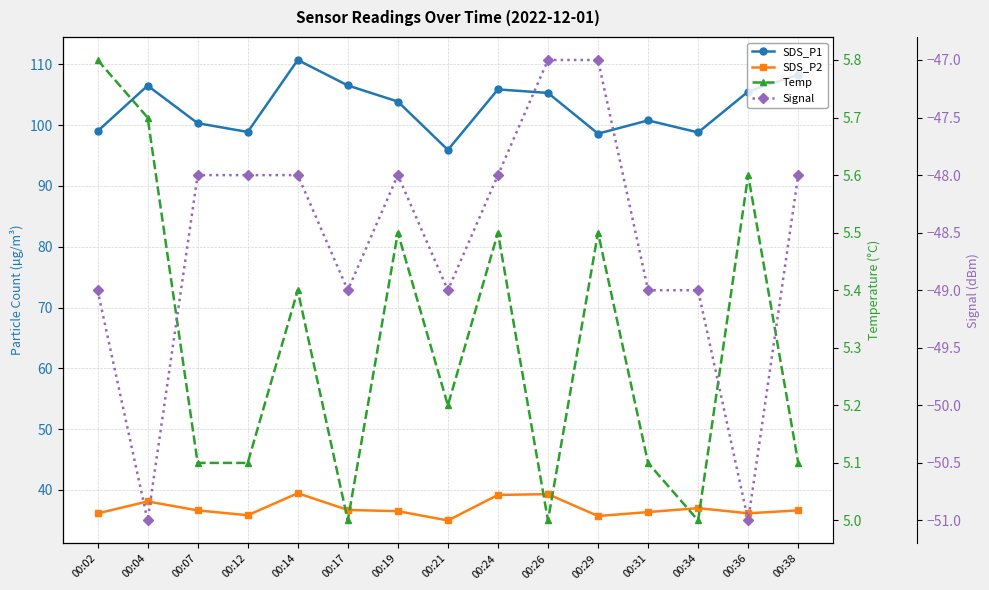

What is the difference between the SDS_P2 values at 00:24 and 00:19?

2.7